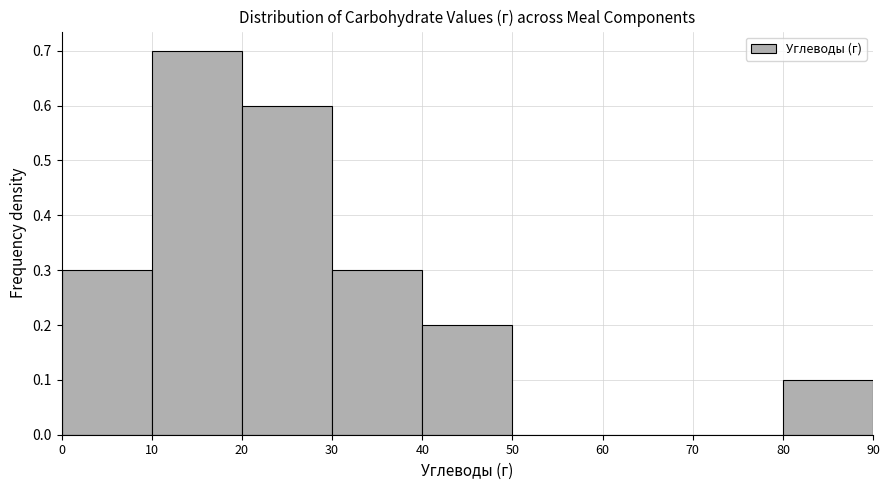

Reading left to right, transcribe this chart: for each bar, give the range it covers on the x-axis and its height. The values are not printed on the chart, so give them approximately, as read against the axis.

0 to 10: 0.3
10 to 20: 0.7
20 to 30: 0.6
30 to 40: 0.3
40 to 50: 0.2
50 to 60: 0
60 to 70: 0
70 to 80: 0
80 to 90: 0.1